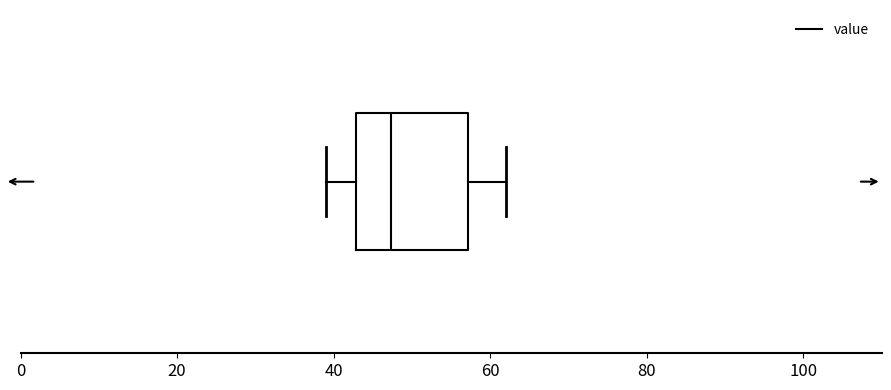

Read this box plot against the x-axis: the position of the median line, the range covered by the box, and the ends of both whiskers. The values are not printed on the chart, so give them approximately, as read against the axis.

median 48, box 42 to 58, whiskers 40 to 62